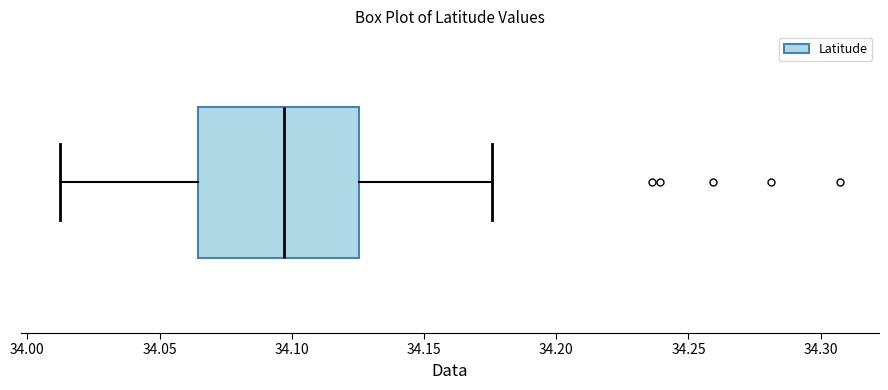

Where does the left whisker of the box end on the x-axis? The values are not printed on the chart, so give them approximately, as read against the axis.

34.010